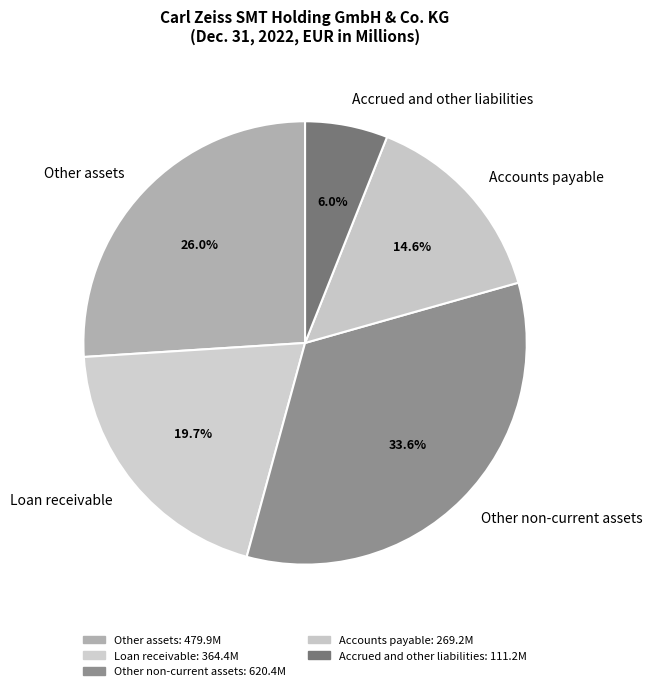

Rank the categories by value from lowest to highest.

Accrued and other liabilities, Accounts payable, Loan receivable, Other assets, Other non-current assets